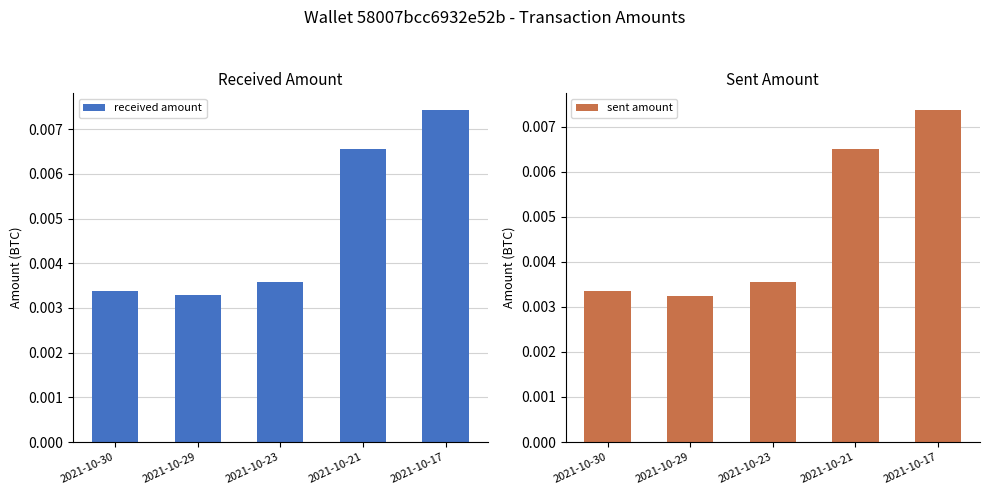

Which category has the highest value in the received amount series?

2021-10-17